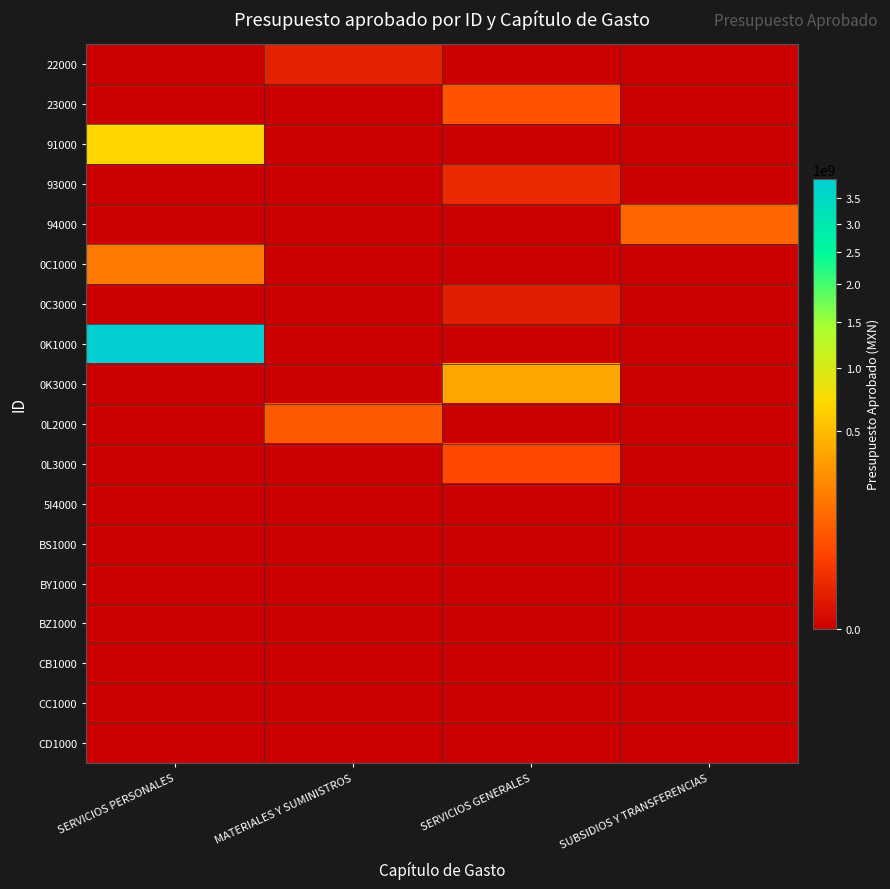

How many series are shown in this chart?

18